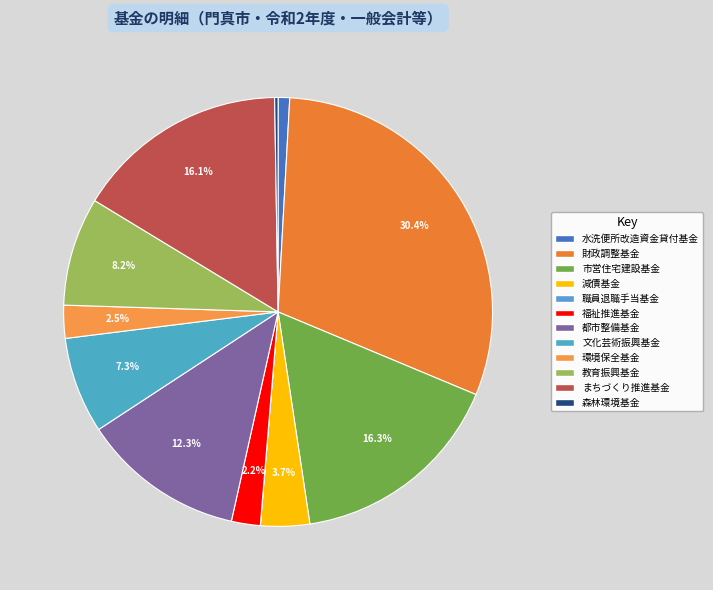

Count the number of slices in the pie.

12